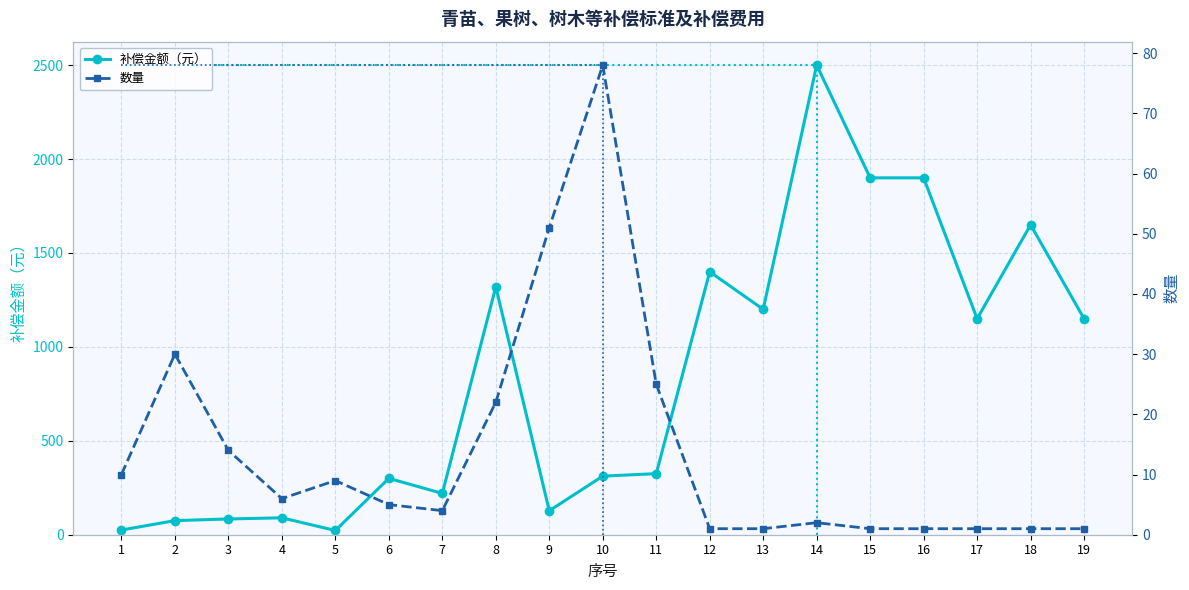

What is the total value across all series at 18?

1651.0